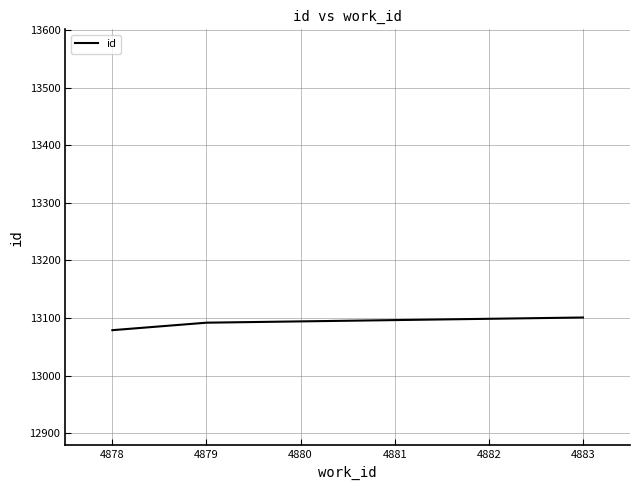

What is the sum of all values?

39272